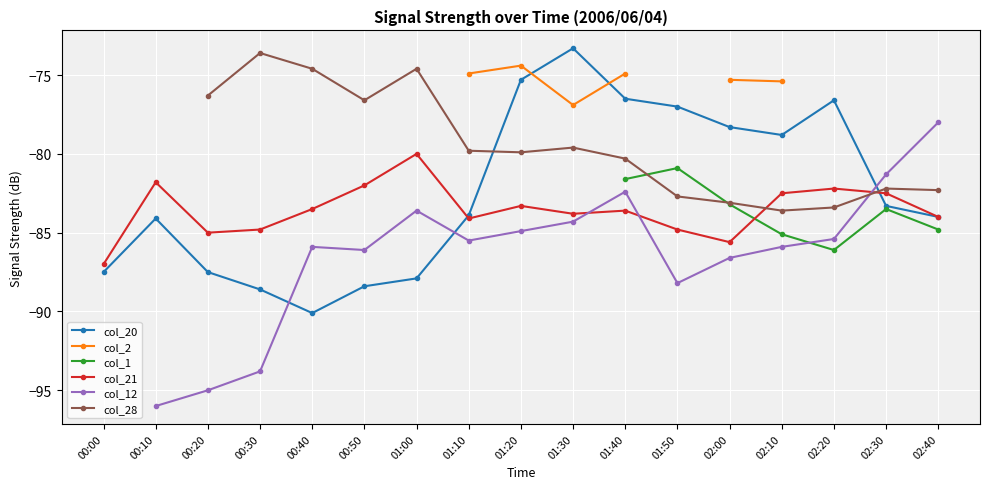

Is this an area chart (filled region under the line)?

No